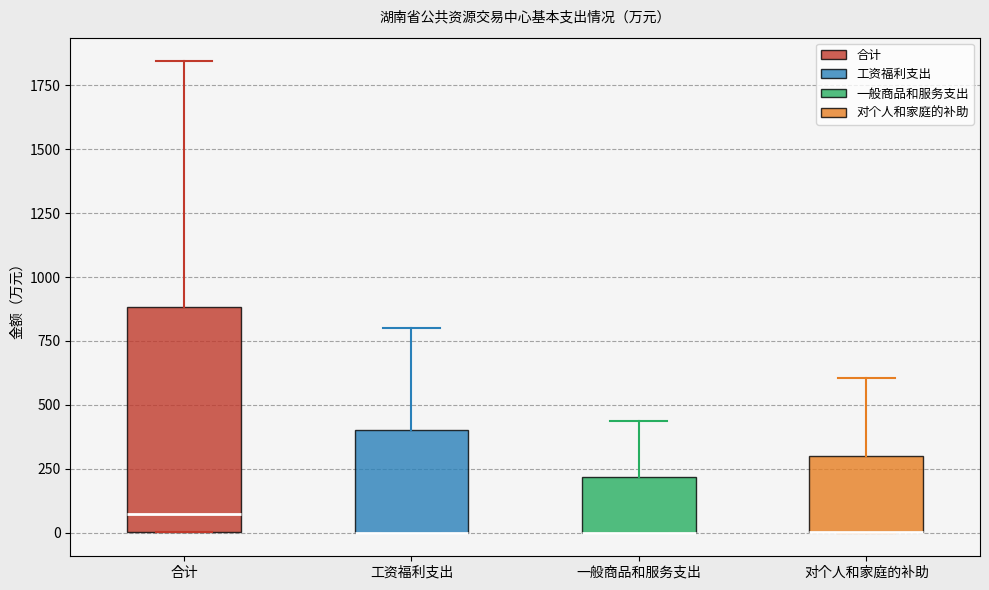

Reading left to right, transcribe this box plot: for each box, give where its median line is, the range the box spans, and where its two whiskers end, as read against the y-axis. The values are not printed on the chart, so give them approximately, as read against the axis.

合计: median 50, box 0 to 900, whiskers 0 to 1850
工资福利支出: median 0 (drawn on the box's lower edge), box 0 to 400, whiskers 0 to 800
一般商品和服务支出: median 0 (drawn on the box's lower edge), box 0 to 200, whiskers 0 to 450
对个人和家庭的补助: median 0 (drawn on the box's lower edge), box 0 to 300, whiskers 0 to 600